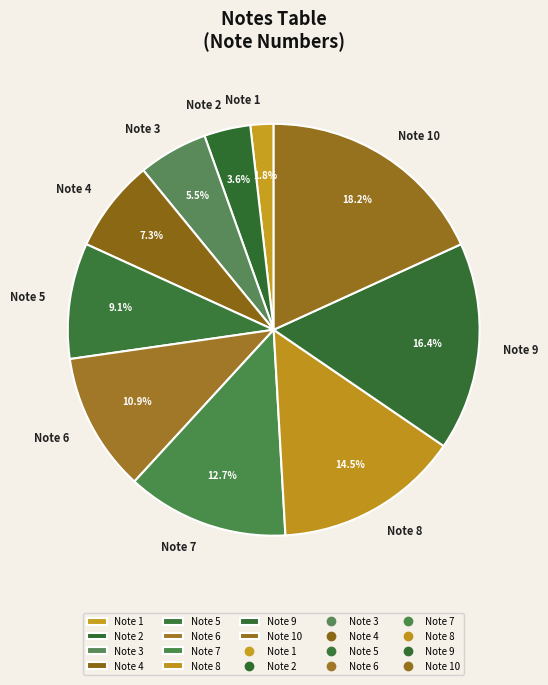

Does Note 8 represent more than half of the total?

No